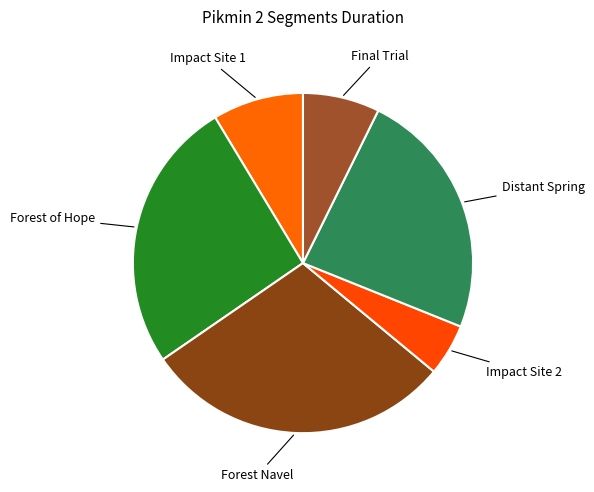

Is the sum of Impact Site 1 and Distant Spring greater than half?

No